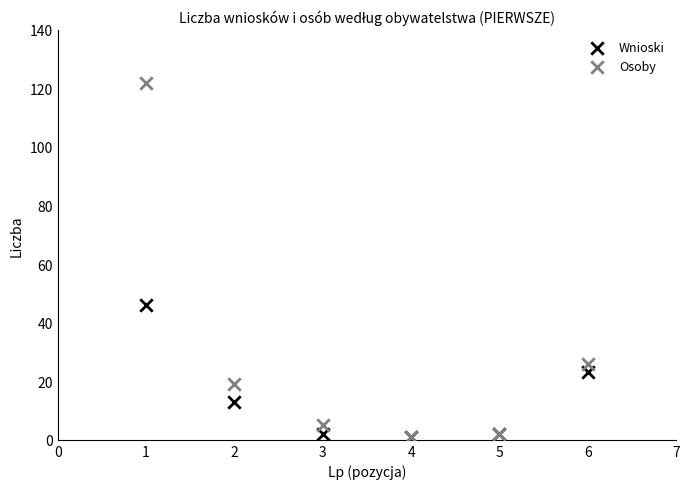

Which series has the widest spread of Y values?

Osoby